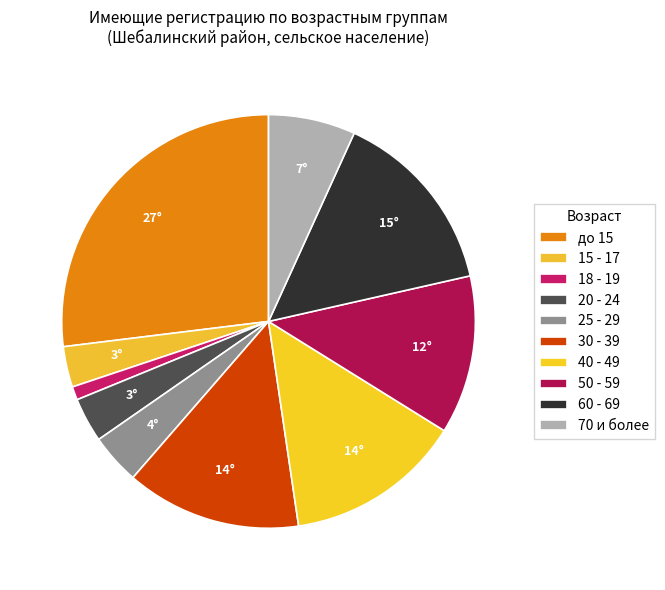

What portion of the pie excludes 40 - 49?

86.2%